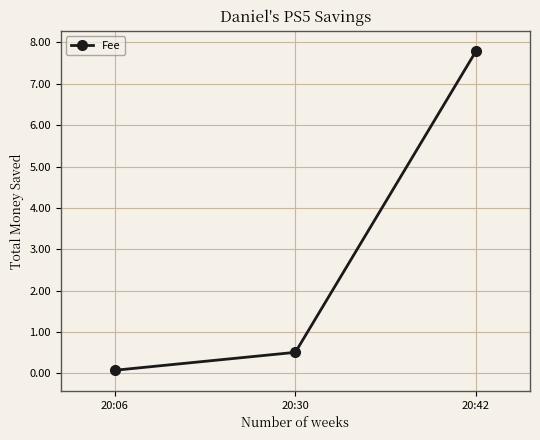

The value at 20:42 is 7.8. True or false?

True